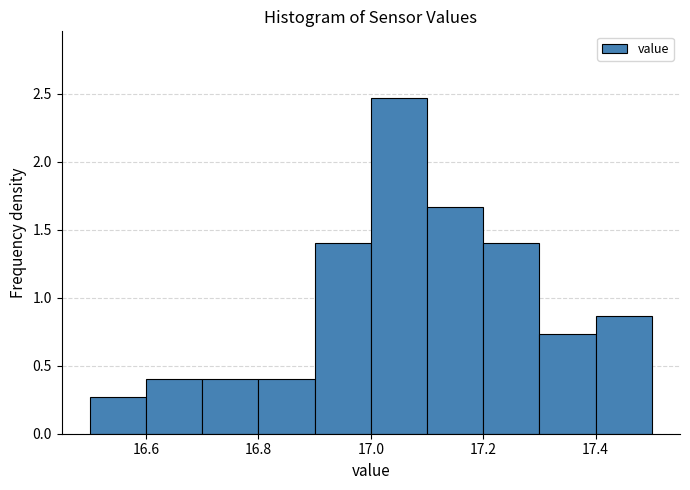

Over which range of the x-axis is the bar tallest?

17.0 to 17.1